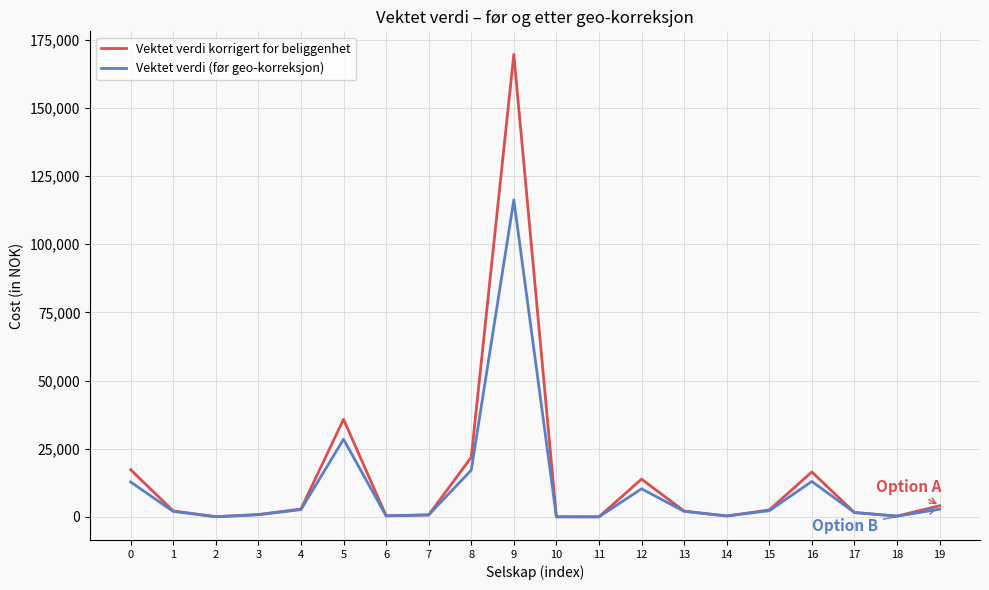

At which label does Vektet verdi korrigert for beliggenhet reach its peak?

9